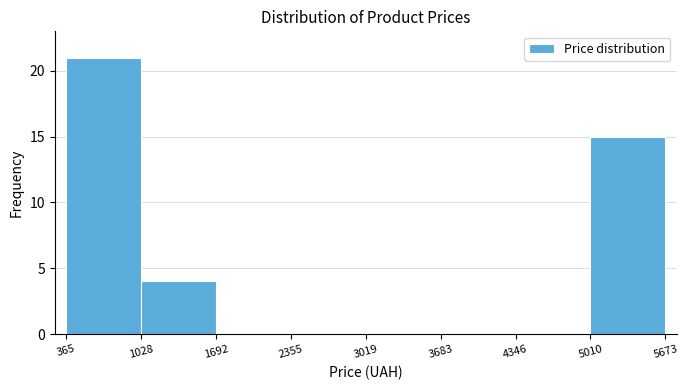

Reading left to right, transcribe this chart: for each bar, give the range it covers on the x-axis and its height. The values are not printed on the chart, so give them approximately, as read against the axis.

365 to 1028: 21
1028 to 1692: 4
1692 to 2355: 0
2355 to 3019: 0
3019 to 3683: 0
3683 to 4346: 0
4346 to 5010: 0
5010 to 5673: 15